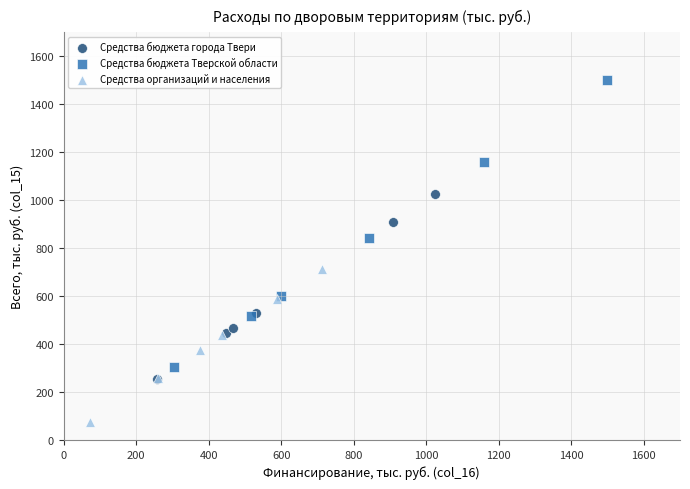

Which series has the largest Y range (max minus min)?

Средства бюджета Тверской области